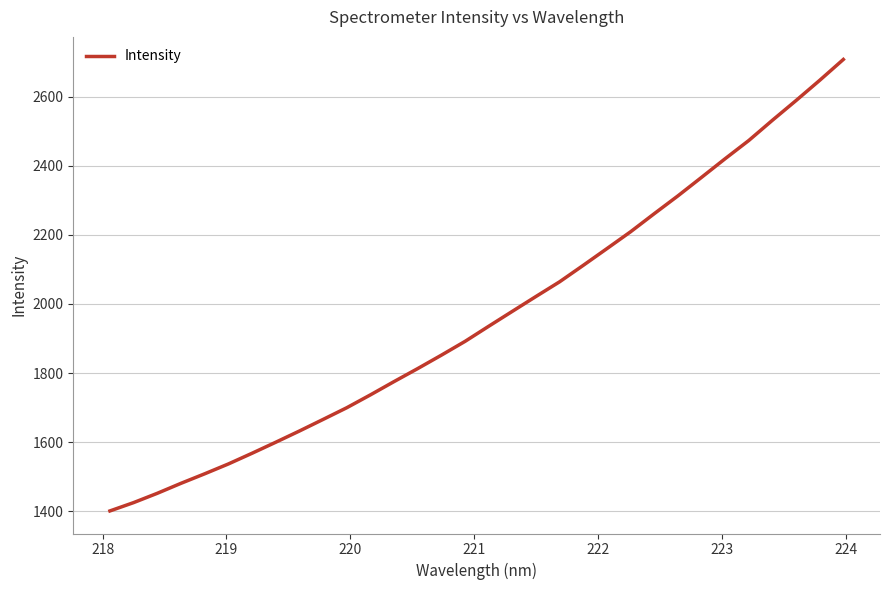

What is the smallest value displayed?

1401.1